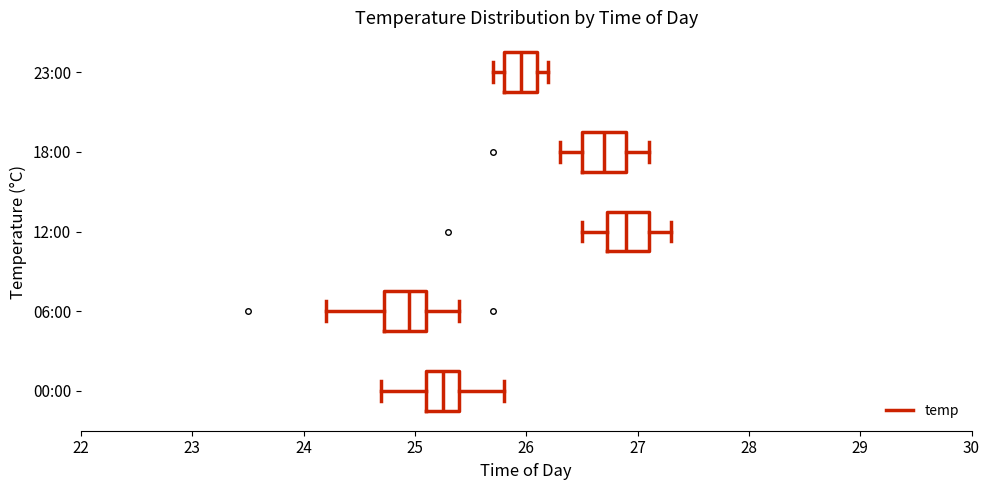

Which box's median line is the furthest to the left?

06:00